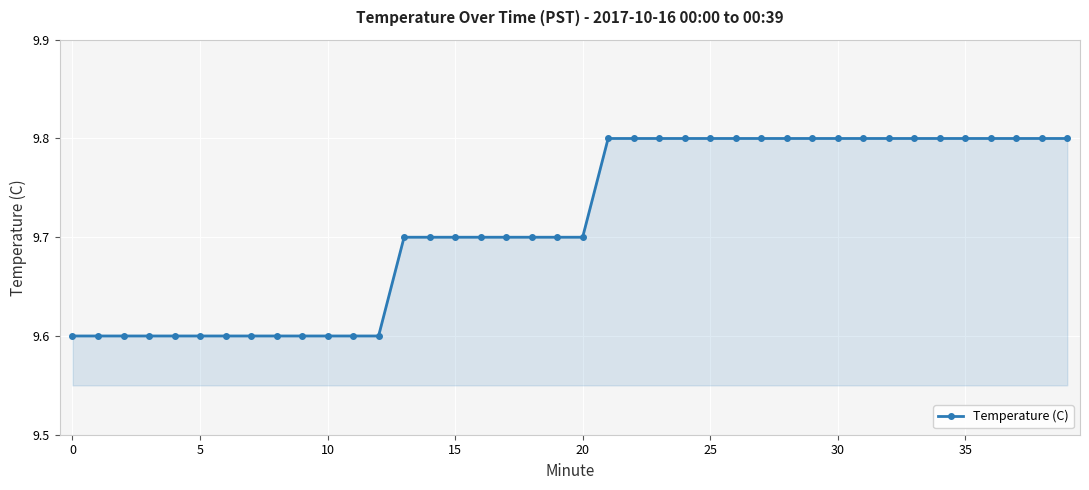

What is the sum of all values?

388.6